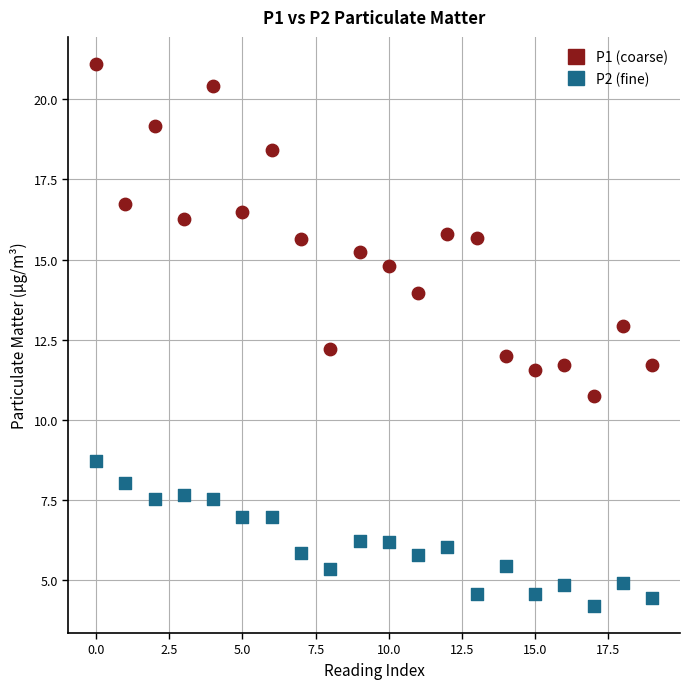

Which series has the widest spread of Y values?

P1 (coarse)